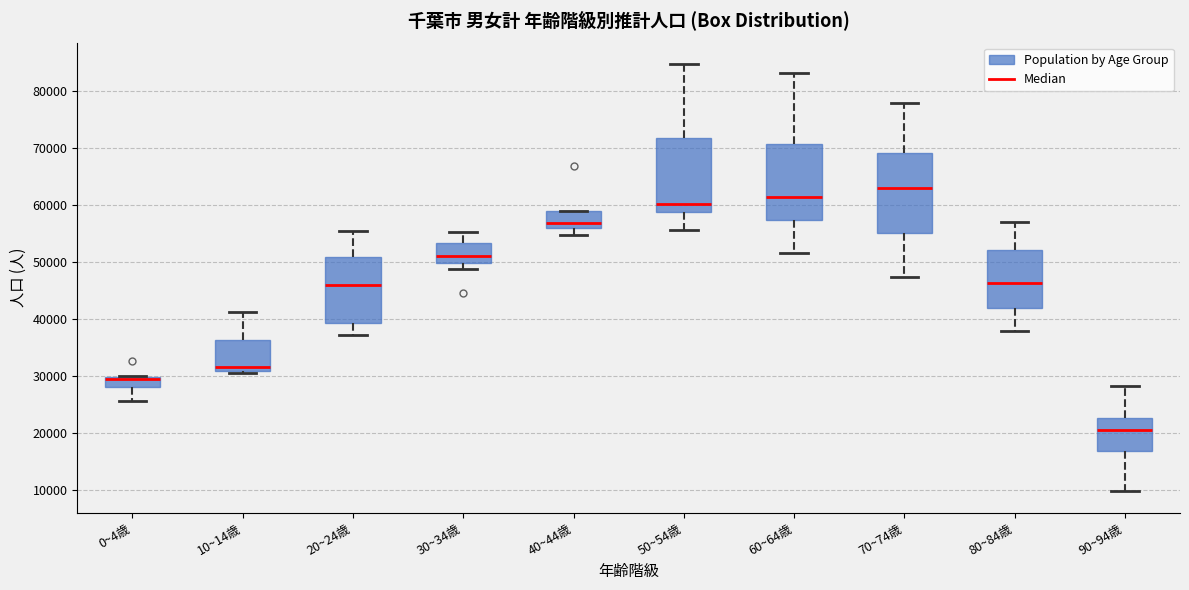

Where is the lower edge of the box for 80~84歳 on the y-axis? The values are not printed on the chart, so give them approximately, as read against the axis.

42000